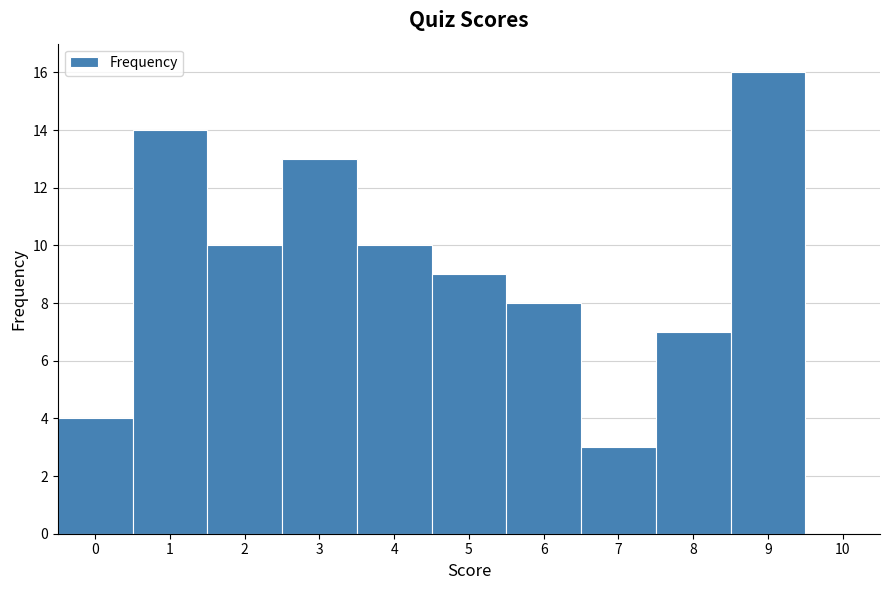

Reading left to right, list every bar in this chart as the range it spans on the x-axis followed by its height. The values are not printed on the chart, so give them approximately, as read against the axis.

-0.5 to 0.5: 4
0.5 to 1.5: 14
1.5 to 2.5: 10
2.5 to 3.5: 13
3.5 to 4.5: 10
4.5 to 5.5: 9
5.5 to 6.5: 8
6.5 to 7.5: 3
7.5 to 8.5: 7
8.5 to 9.5: 16
9.5 to 10.5: 0